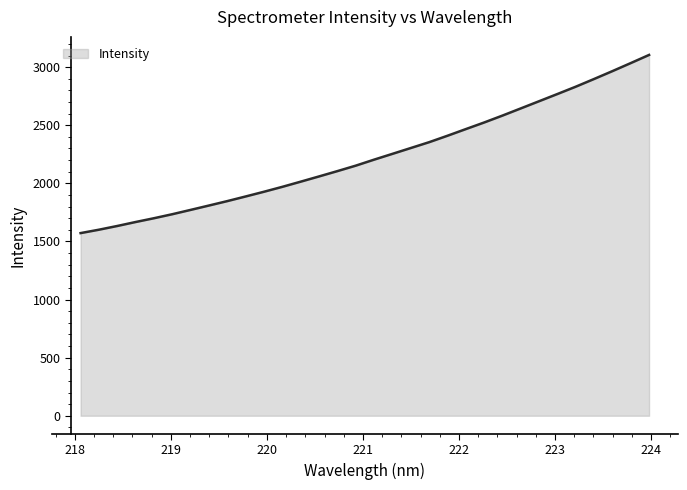

What is the sum of all values?

71509.5